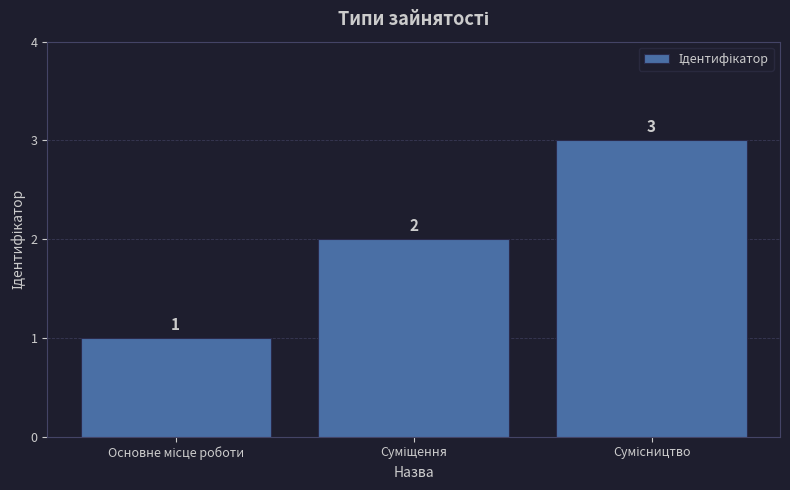

What is the greatest value displayed?

3